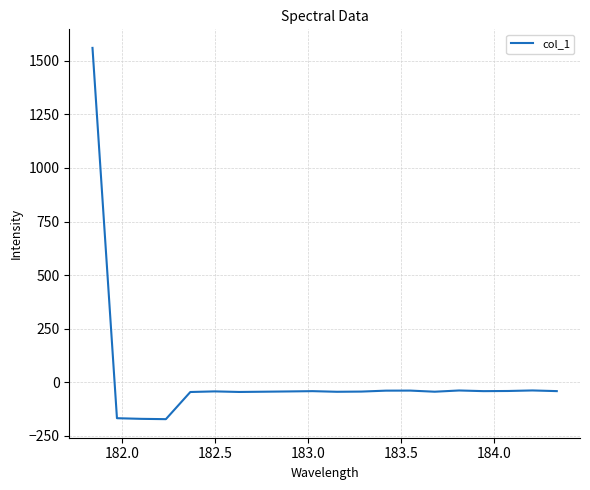

How many values are below -43?

11